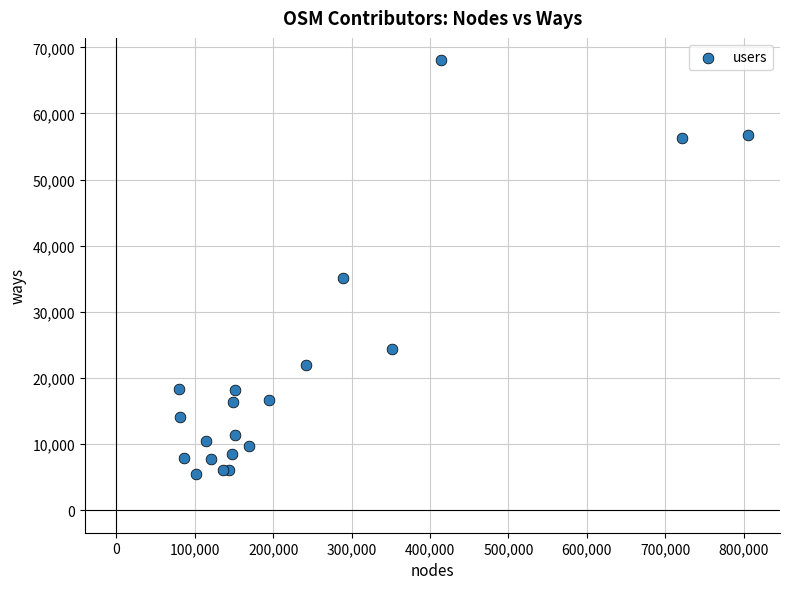

What Y value in the scatter plot is closest to 36728?

35191